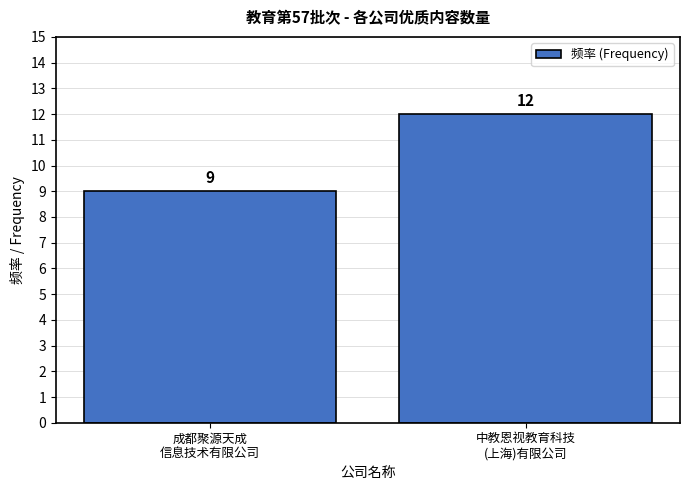

Reading right to left, transcribe all the data shown in this chart.

12	9